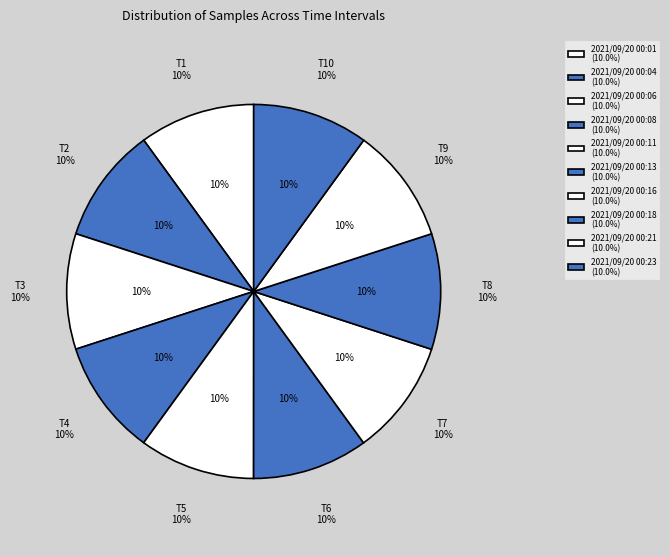

The 2021/09/20 00:18 slice represents 10% of the pie. True or false?

True